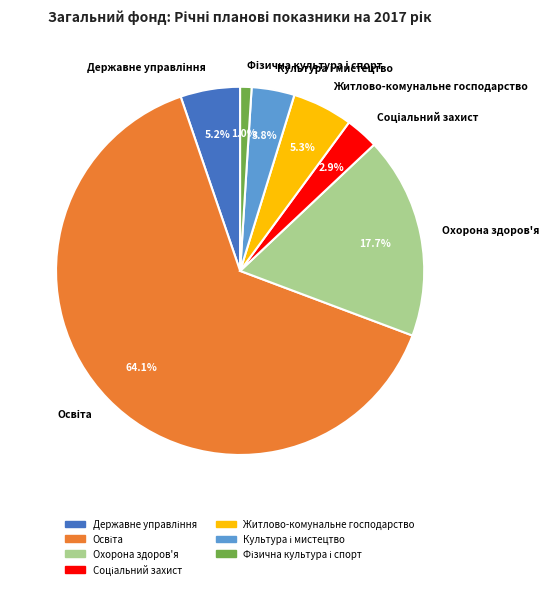

How many segments does this pie chart have?

7